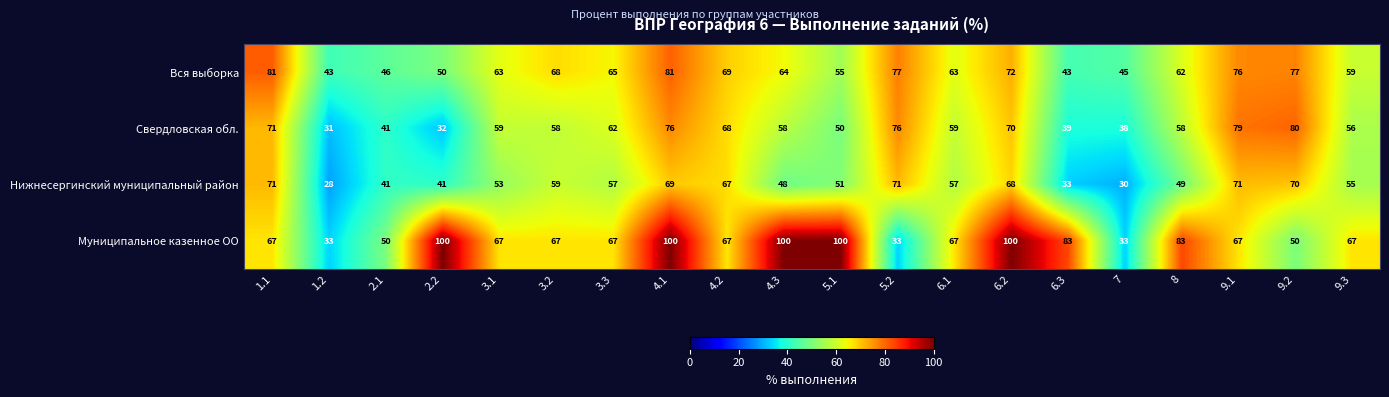

List the series in order of their overall mean, highest first.

Муниципальное казенное ОО, Вся выборка, Свердловская обл., Нижнесергинский муниципальный район